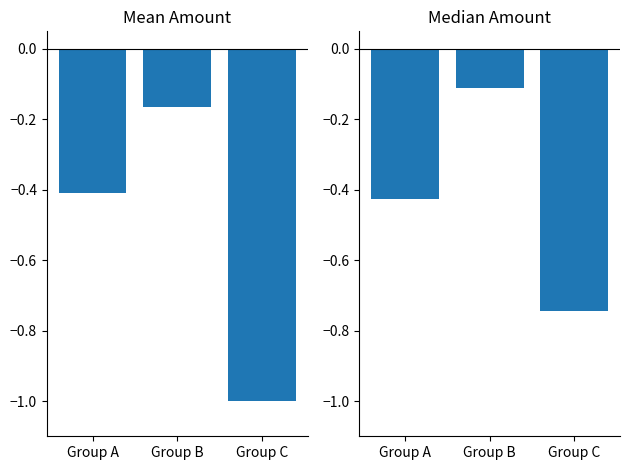

How many distinct data groups are displayed?

2